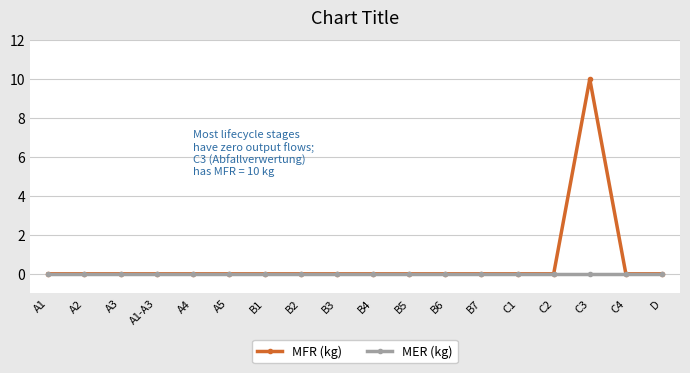

At which category is the sum across all series the highest?

C3